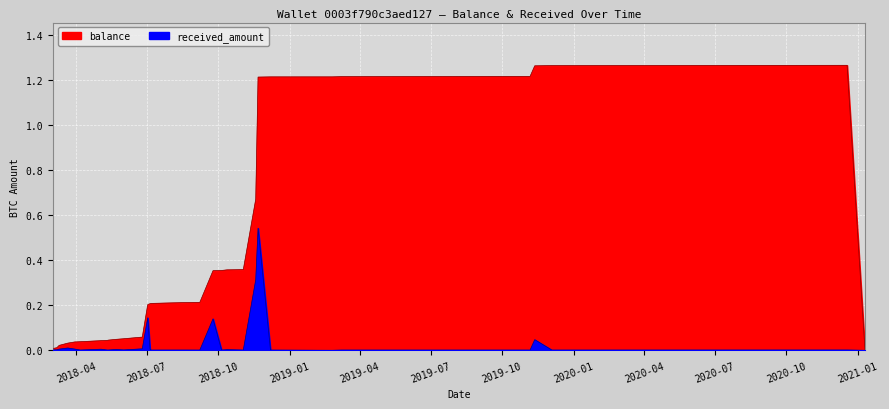

Does the chart display data point markers on the line(s)?

No